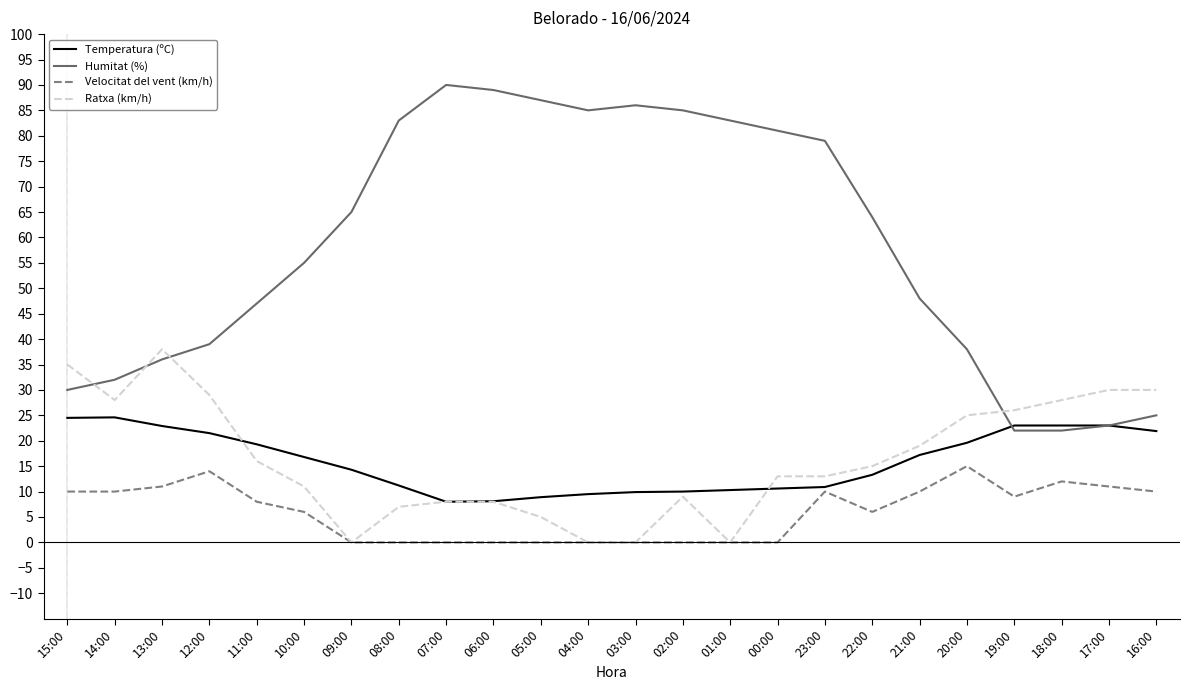

Which series has the largest total across all categories?

Humitat (%)